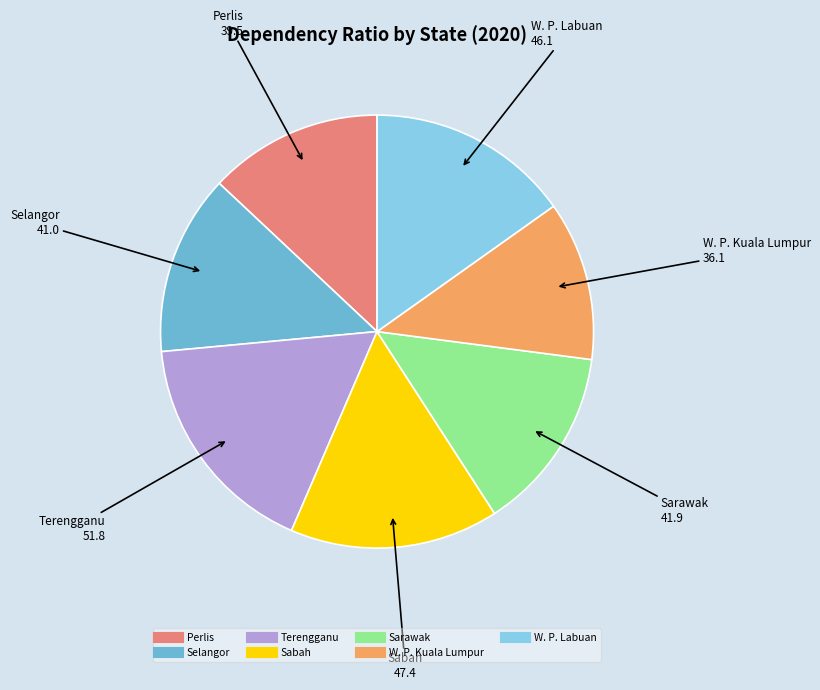

Does Selangor account for over 50% of the chart?

No